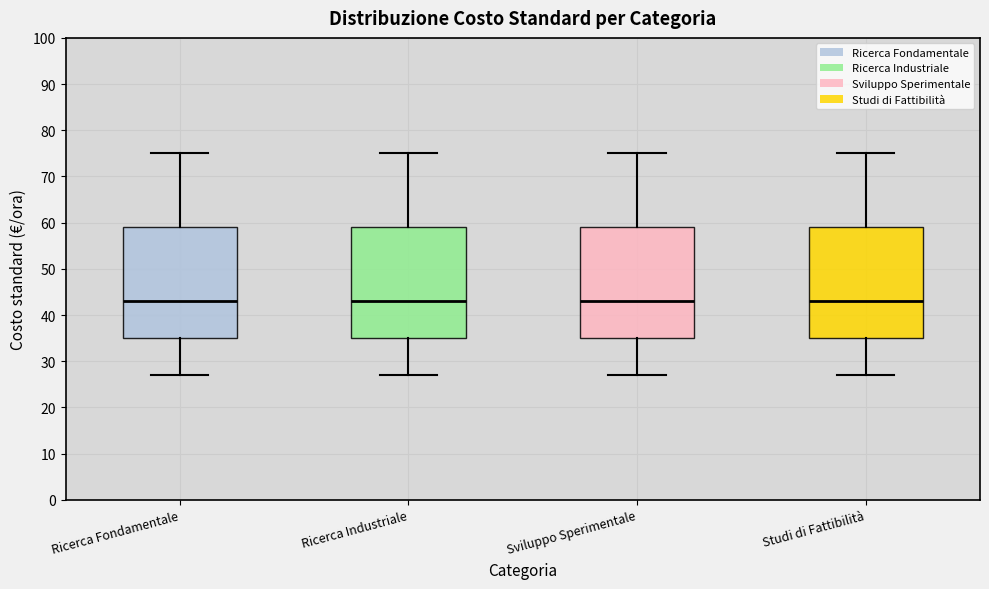

Reading left to right, read every box against the y-axis: the position of its median line, the range the box covers, and the ends of its whiskers. The values are not printed on the chart, so give them approximately, as read against the axis.

Ricerca Fondamentale: median 43, box 35 to 59, whiskers 27 to 75
Ricerca Industriale: median 43, box 35 to 59, whiskers 27 to 75
Sviluppo Sperimentale: median 43, box 35 to 59, whiskers 27 to 75
Studi di Fattibilità: median 43, box 35 to 59, whiskers 27 to 75